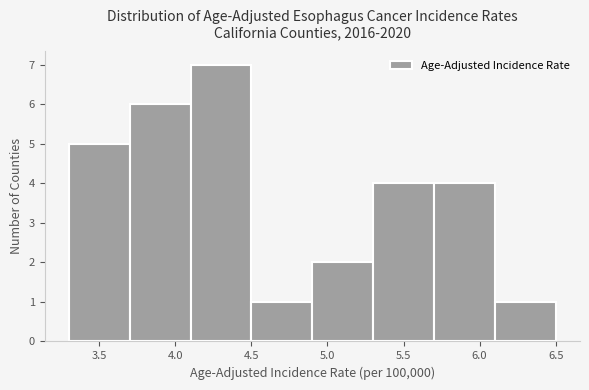

Reading left to right, transcribe this chart: for each bar, give the range it covers on the x-axis and its height. The values are not printed on the chart, so give them approximately, as read against the axis.

3.3 to 3.7: 5
3.7 to 4.1: 6
4.1 to 4.5: 7
4.5 to 4.9: 1
4.9 to 5.3: 2
5.3 to 5.7: 4
5.7 to 6.1: 4
6.1 to 6.5: 1